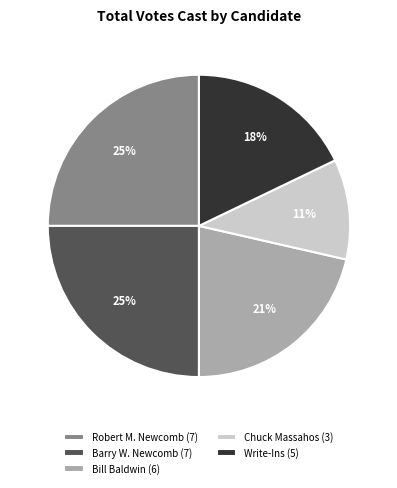

Does Robert M. Newcomb represent more than half of the total?

No